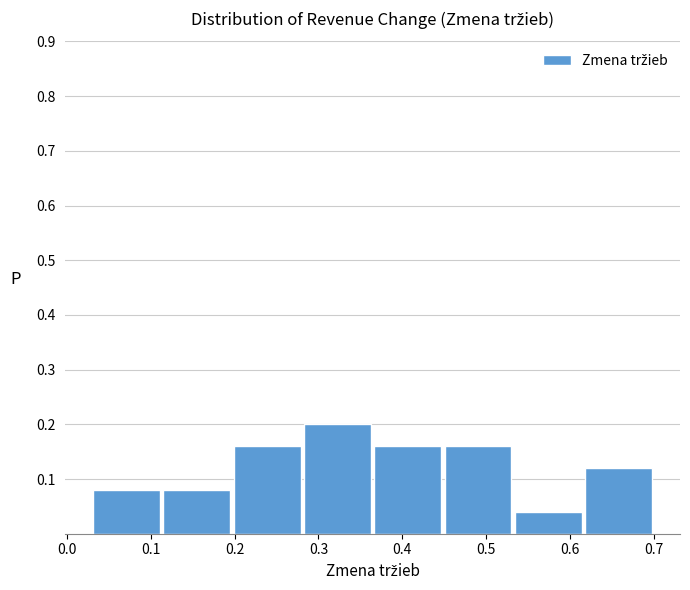

Reading left to right, list every bar in this chart as the range it spans on the x-axis followed by its height. Neither the bar edges nor the heights are printed on the chart, so give them approximately, as read against the axes.

0.03 to 0.12: 0.08
0.12 to 0.20: 0.08
0.20 to 0.28: 0.16
0.28 to 0.37: 0.20
0.37 to 0.45: 0.16
0.45 to 0.53: 0.16
0.53 to 0.62: 0.04
0.62 to 0.70: 0.12